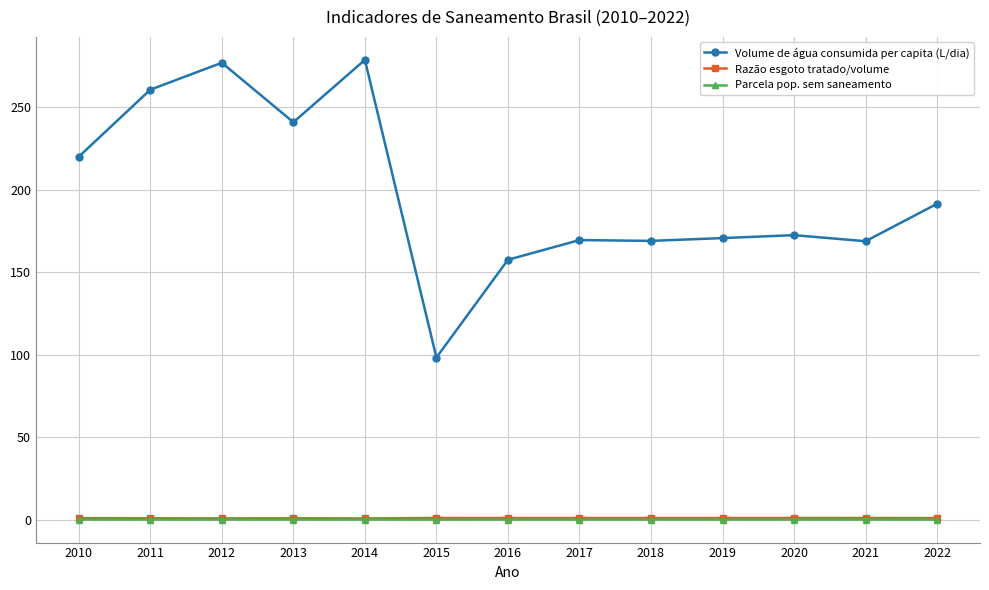

How many lines are shown in the chart?

3